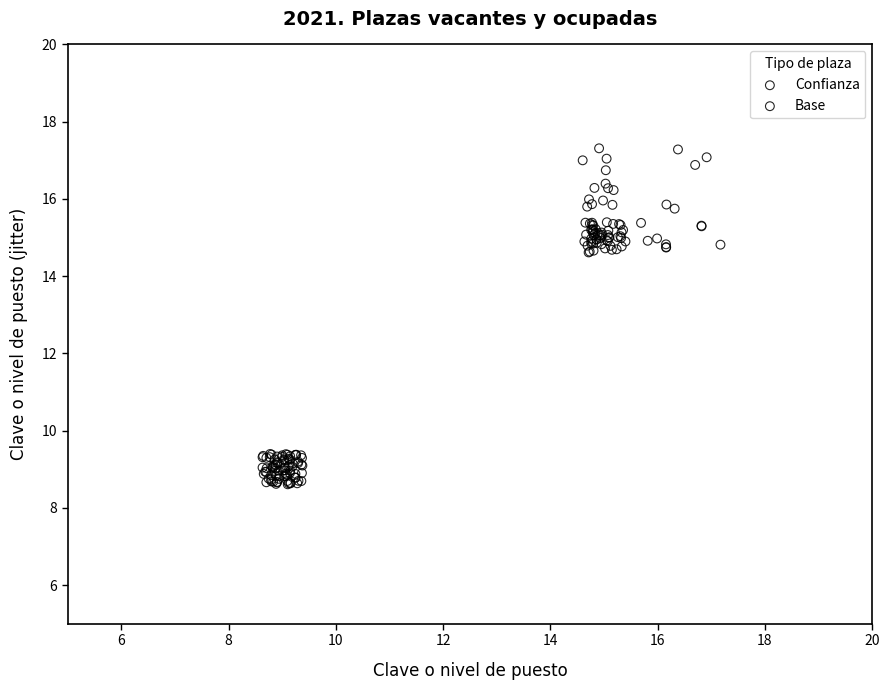

Which series has the widest spread of Y values?

Confianza